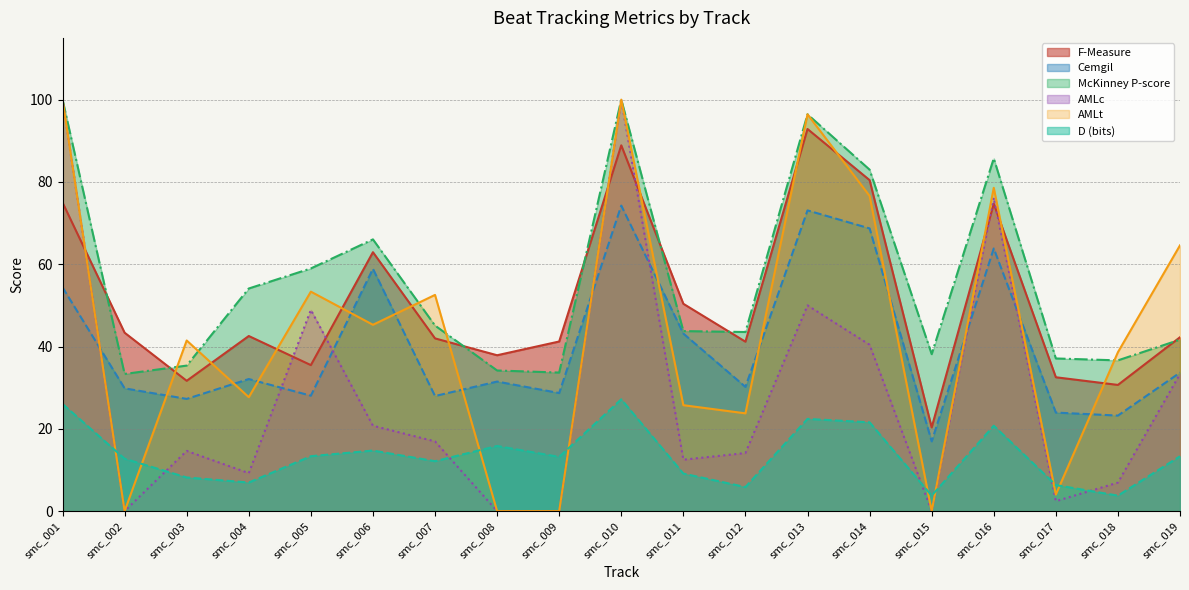

What is the sum of the AMLt values at smc_016 and smc_012?

102.3